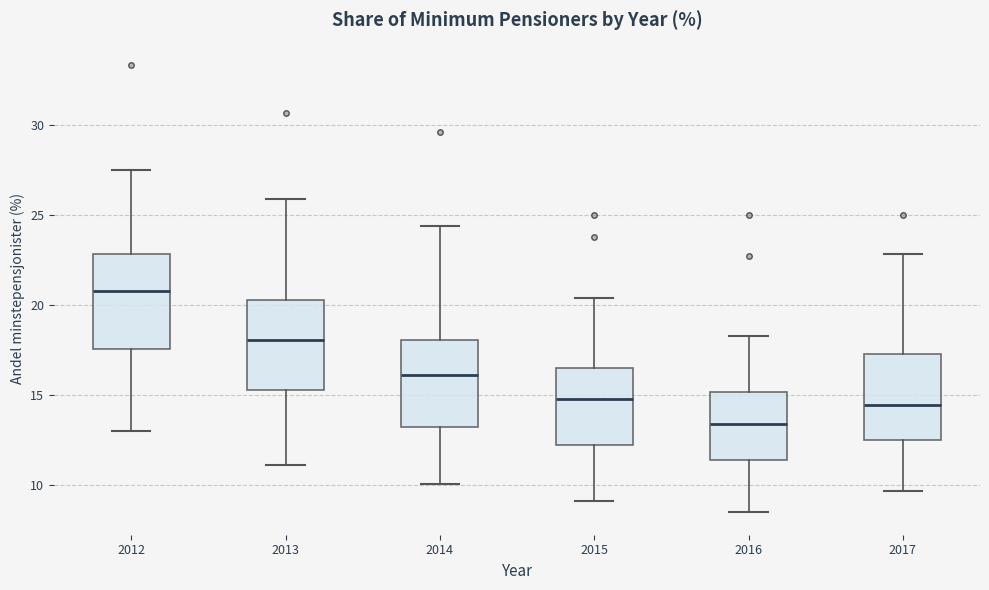

Where is the lower edge of the box at x = 2013 on the y-axis? The values are not printed on the chart, so give them approximately, as read against the axis.

15.5